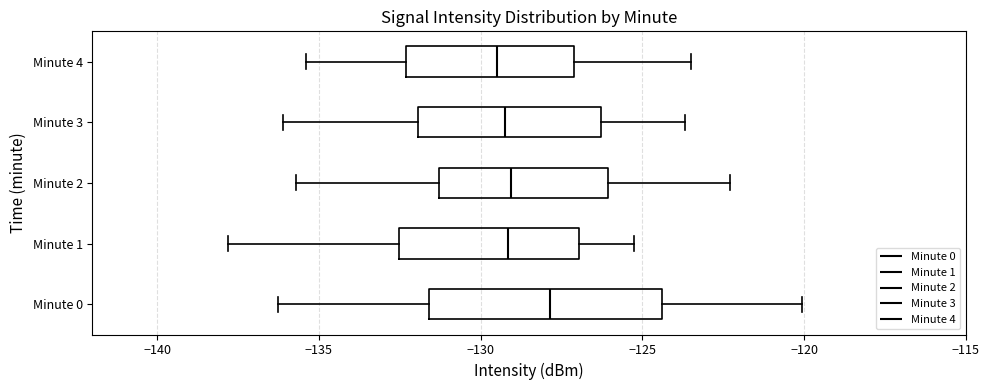

Where is the left edge of the box for Minute 3 on the x-axis? The values are not printed on the chart, so give them approximately, as read against the axis.

-132.0